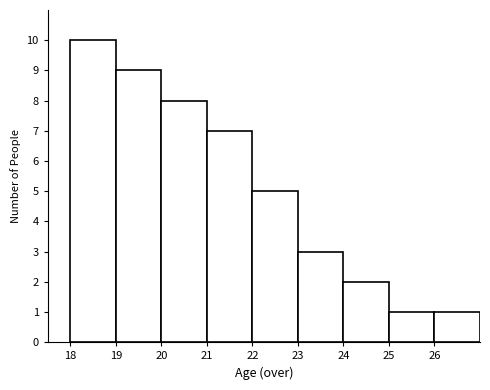

Which range on the x-axis has the tallest bar?

18 to 19